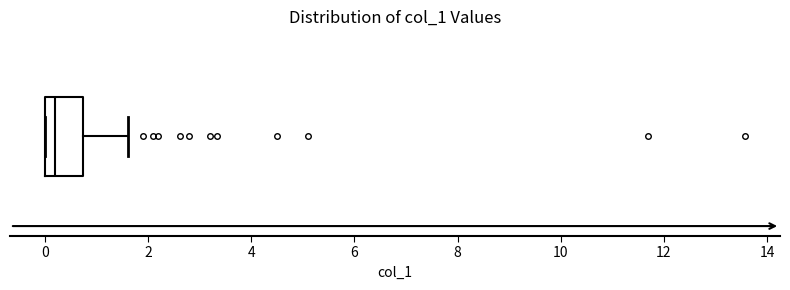

Transcribe this box plot: give where the median line is, the range the box spans, and where the two whiskers end, as read against the x-axis. The values are not printed on the chart, so give them approximately, as read against the axis.

median 0.2, box 0.0 to 0.8, whiskers 0.0 to 1.6